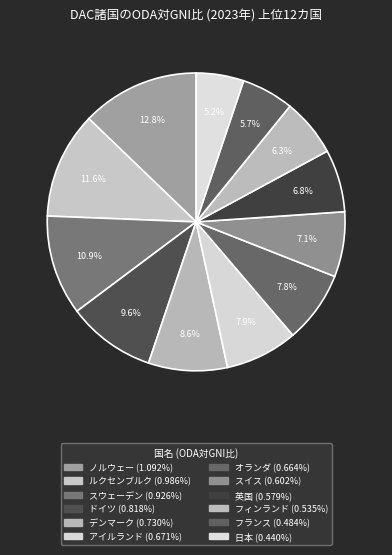

To the nearest percent, what portion does 日本 represent?

5%